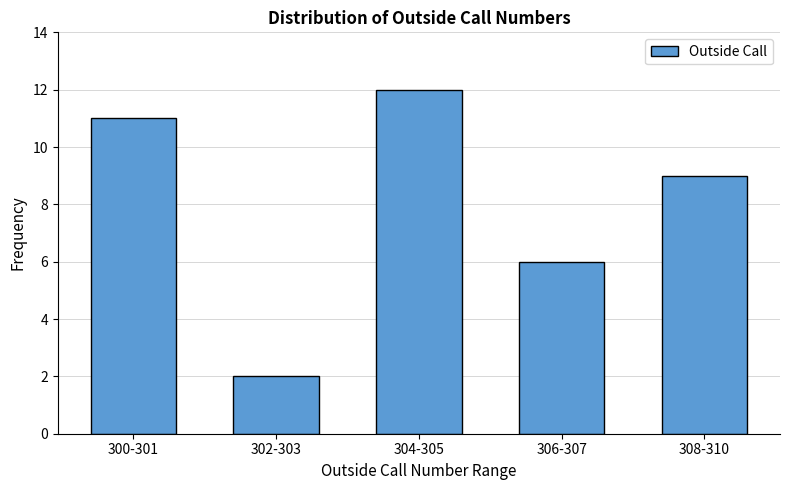

Reading right to left, what are all the values shown in this chart?

9	6	12	2	11